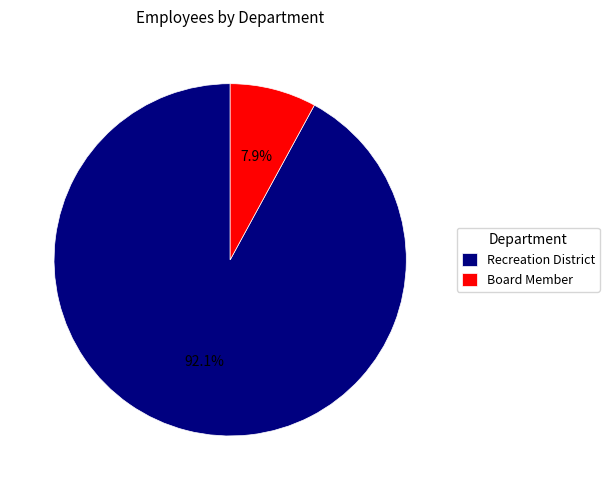

Which category accounts for the majority?

Recreation District